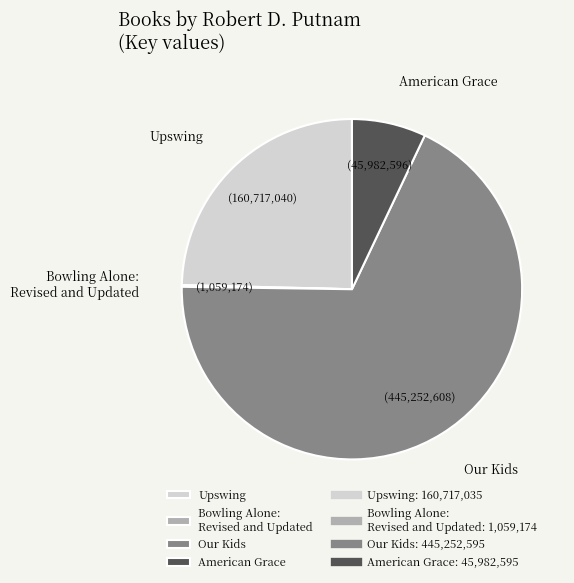

Approximately how many times larger is the value at Upswing compared to American Grace?

3.5